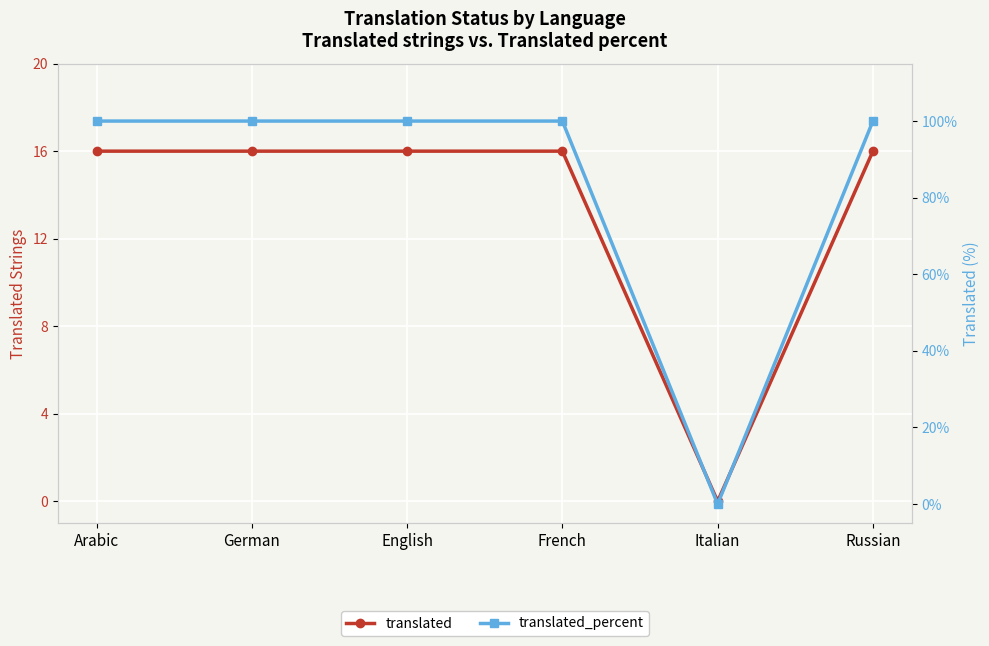

What is the approximate value of translated_percent at Arabic, to the nearest 10?

100